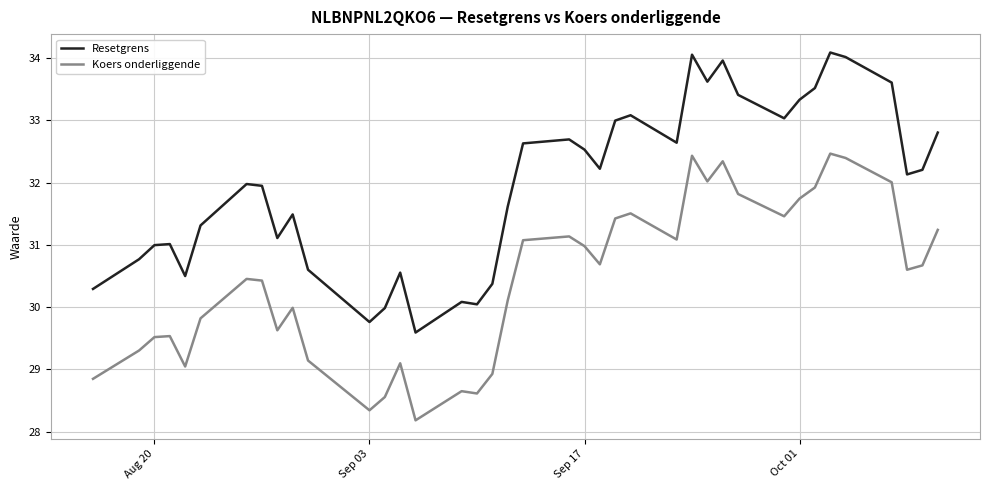

What is the maximum value for Resetgrens?

34.1